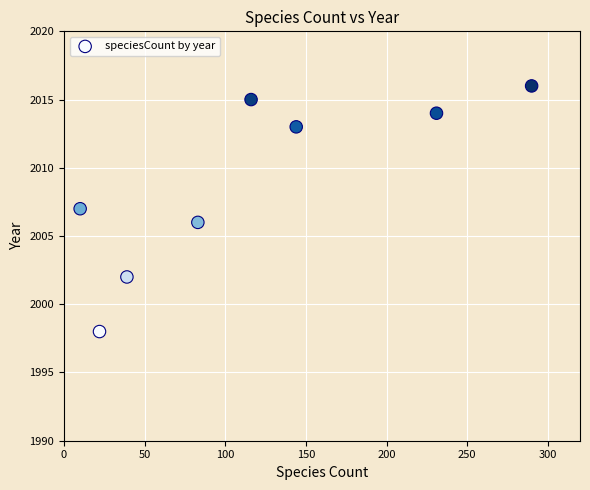

What is the average Y value?

2009